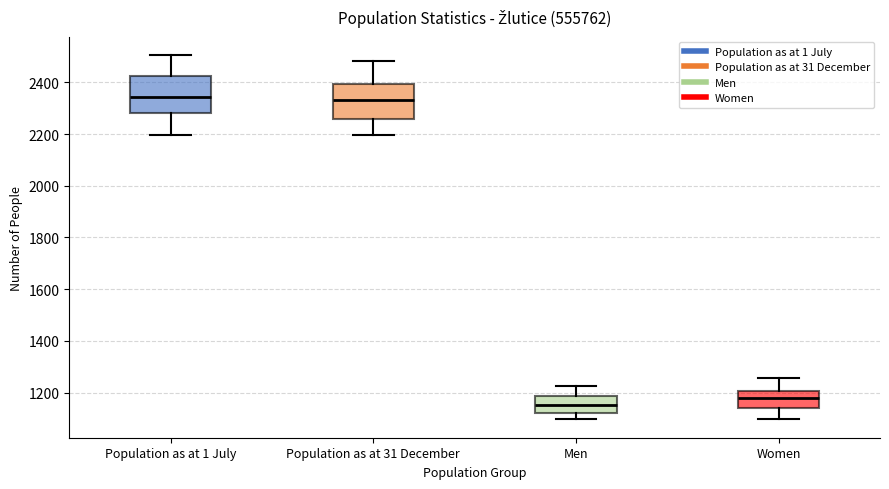

Reading left to right, transcribe this box plot: for each box, give where its median line is, the range the box spans, and where its two whiskers end, as read against the y-axis. The values are not printed on the chart, so give them approximately, as read against the axis.

Population as at 1 July: median 2340, box 2280 to 2420, whiskers 2200 to 2500
Population as at 31 December: median 2340, box 2260 to 2400, whiskers 2200 to 2480
Men: median 1160, box 1120 to 1180, whiskers 1100 to 1220
Women: median 1180, box 1140 to 1200, whiskers 1100 to 1260